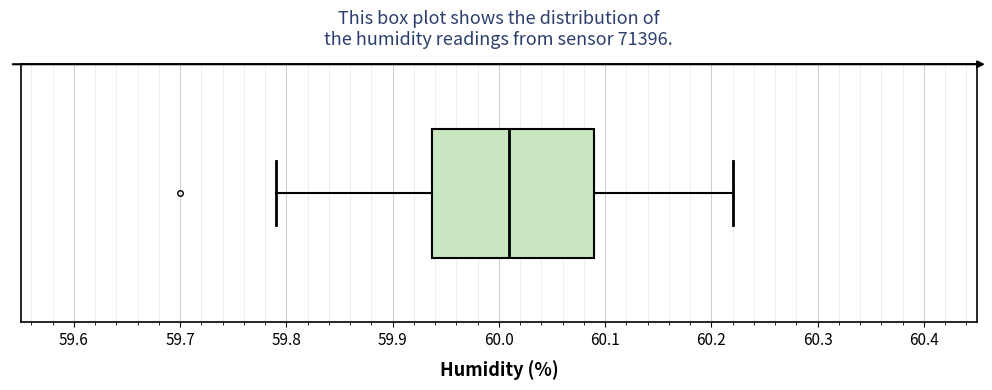

Read this box plot against the x-axis: the position of the median line, the range covered by the box, and the ends of both whiskers. The values are not printed on the chart, so give them approximately, as read against the axis.

median 60.01, box 59.94 to 60.09, whiskers 59.79 to 60.22